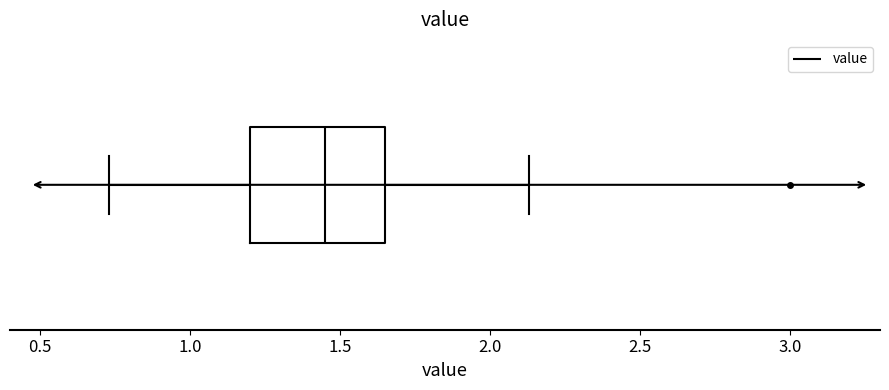

Where does the right whisker of the box end on the x-axis? The values are not printed on the chart, so give them approximately, as read against the axis.

2.15